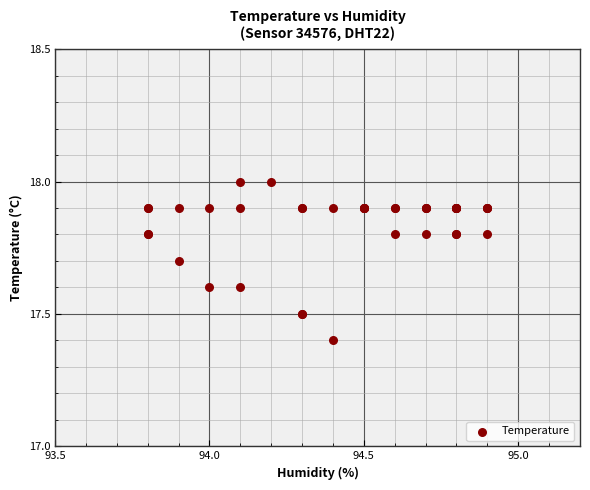

What Y value in the scatter plot is closest to 17?

17.4